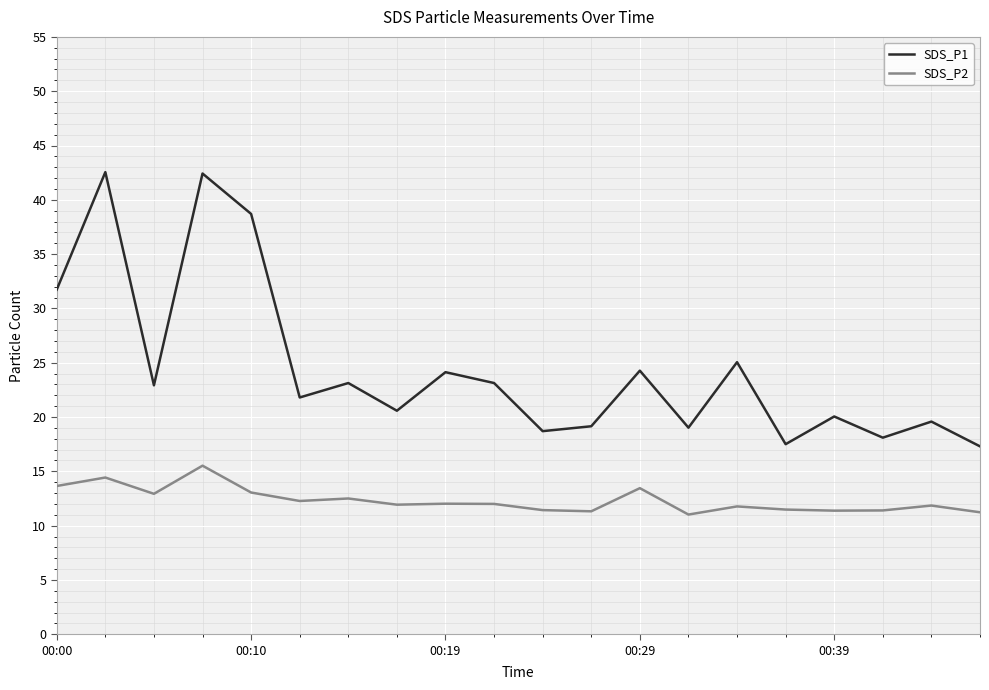

What is the highest value of the SDS_P2 series?

15.5